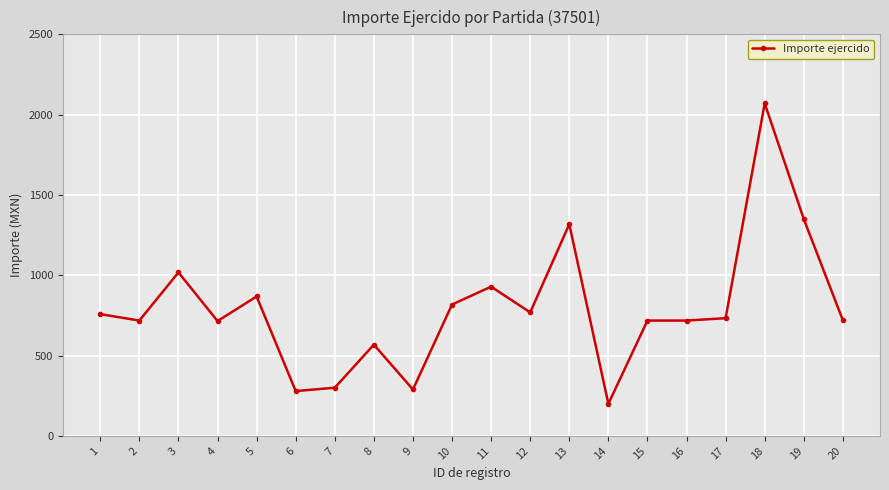

Is it true that the value at 13 is 1318.0?

True